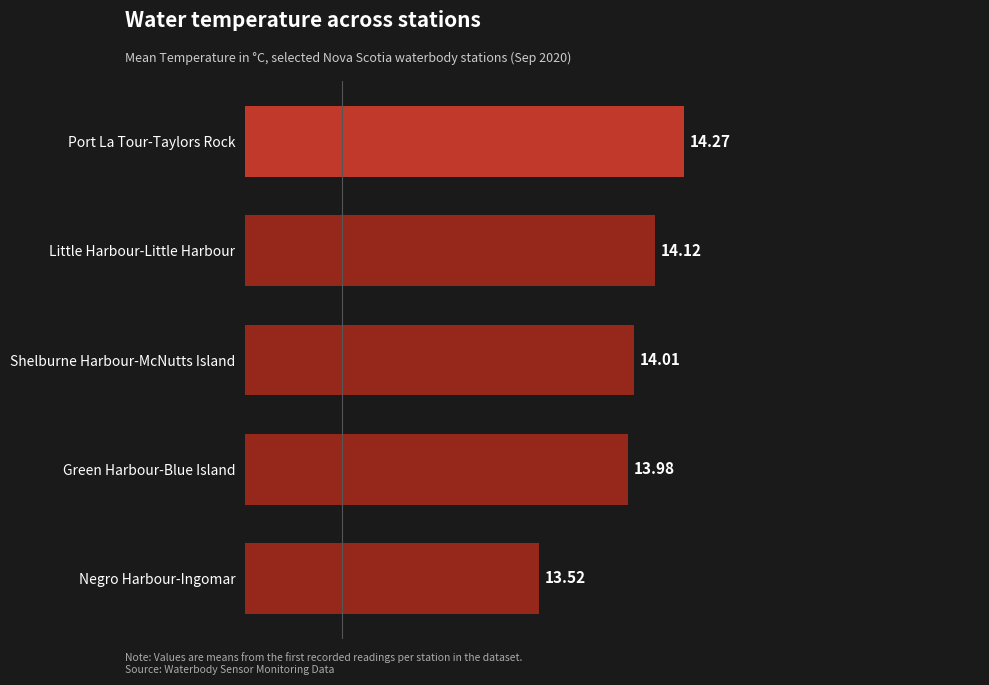

What is the average value?

14.0